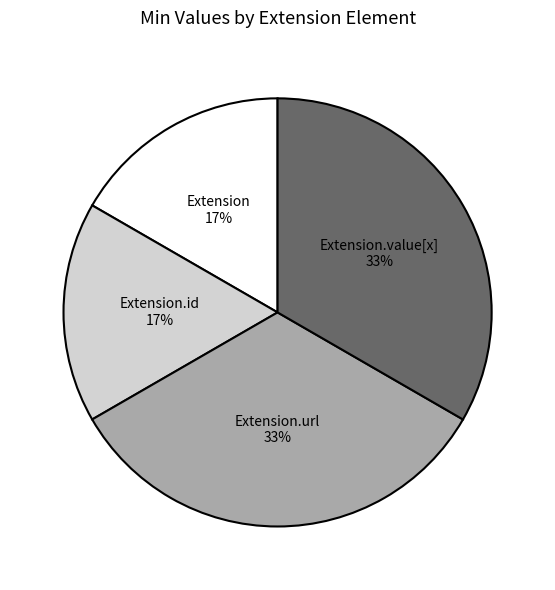

Is there any slice that represents more than half of the pie?

No